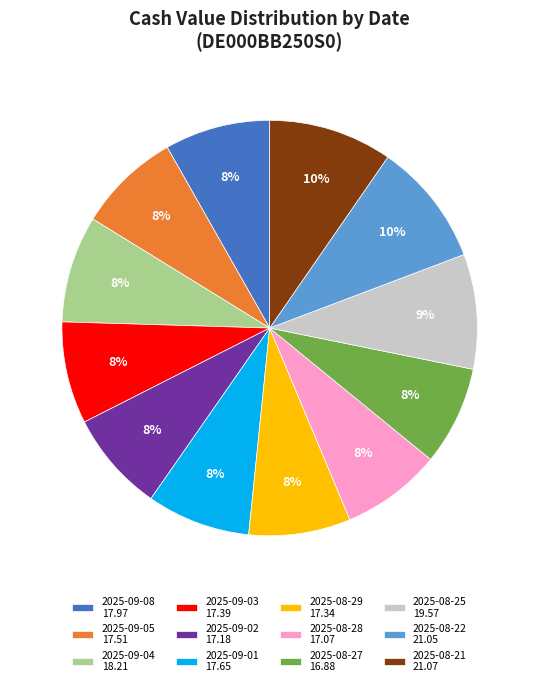

Count the number of slices in the pie.

12